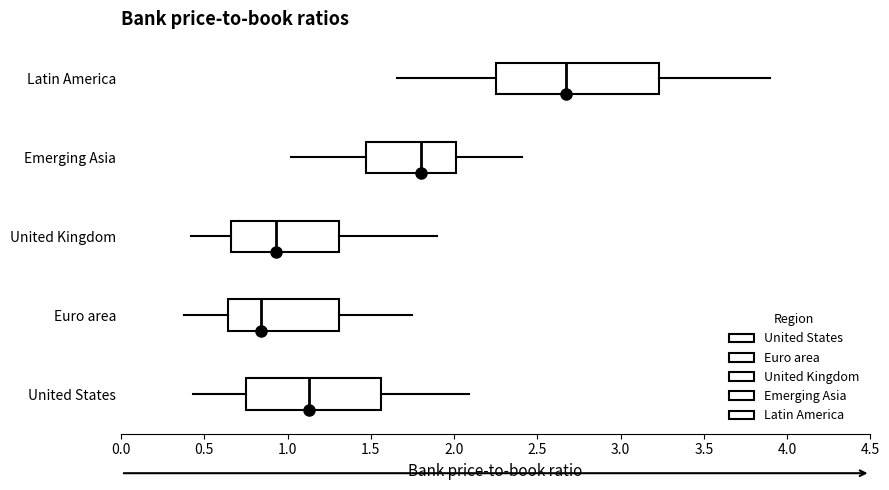

Where does the left whisker of the box for Latin America end on the x-axis? The values are not printed on the chart, so give them approximately, as read against the axis.

1.65